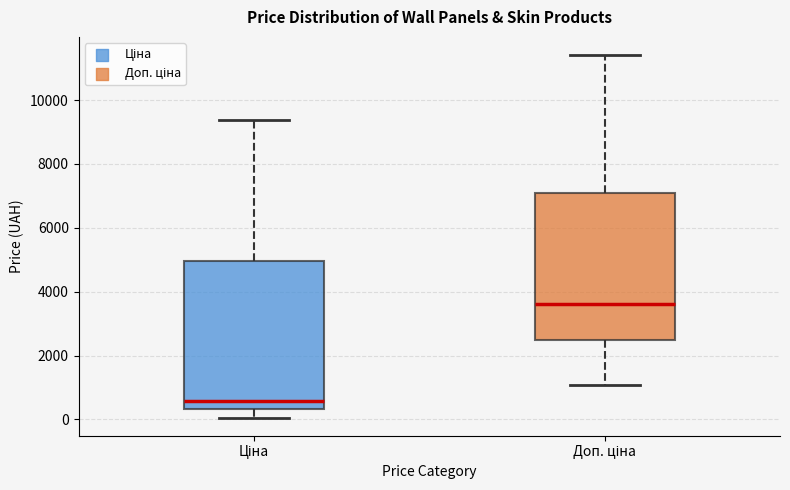

Which box has the lowest median line?

Ціна